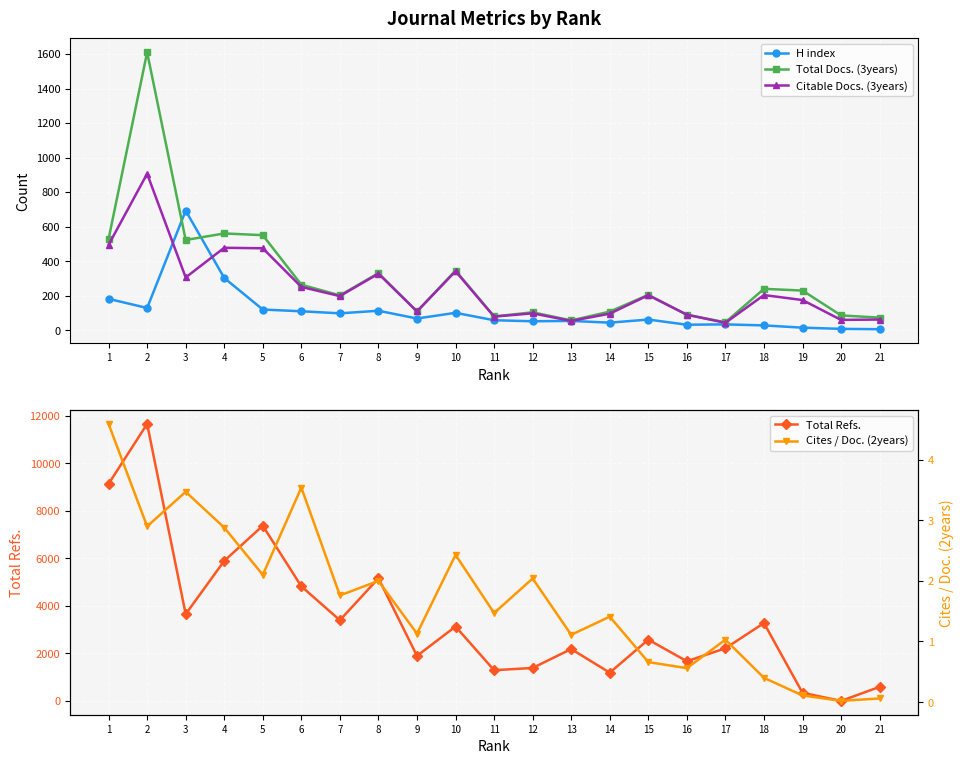

Which series changed the most between 6 and 17?

Total Refs.